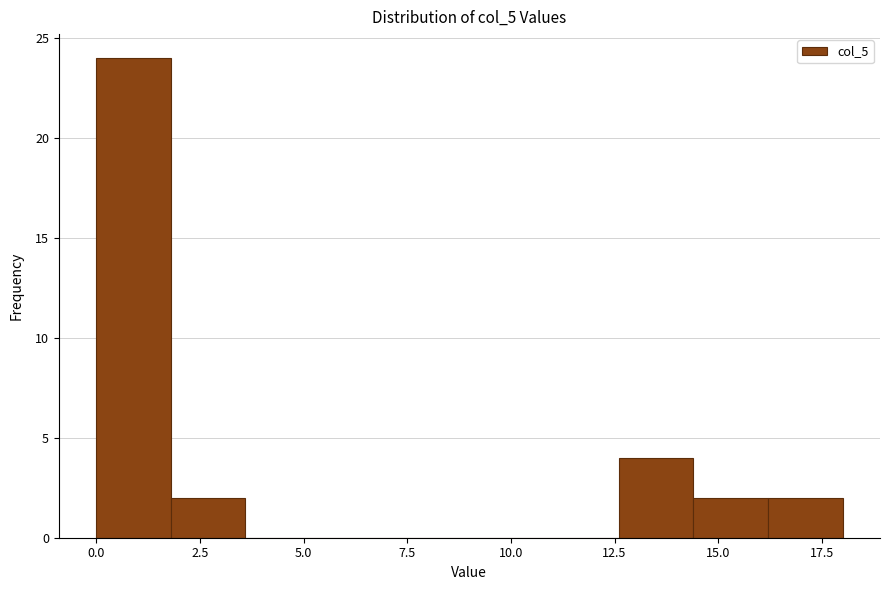

Read against the x-axis, roughly where is the centre of the tallest bar?

1.0